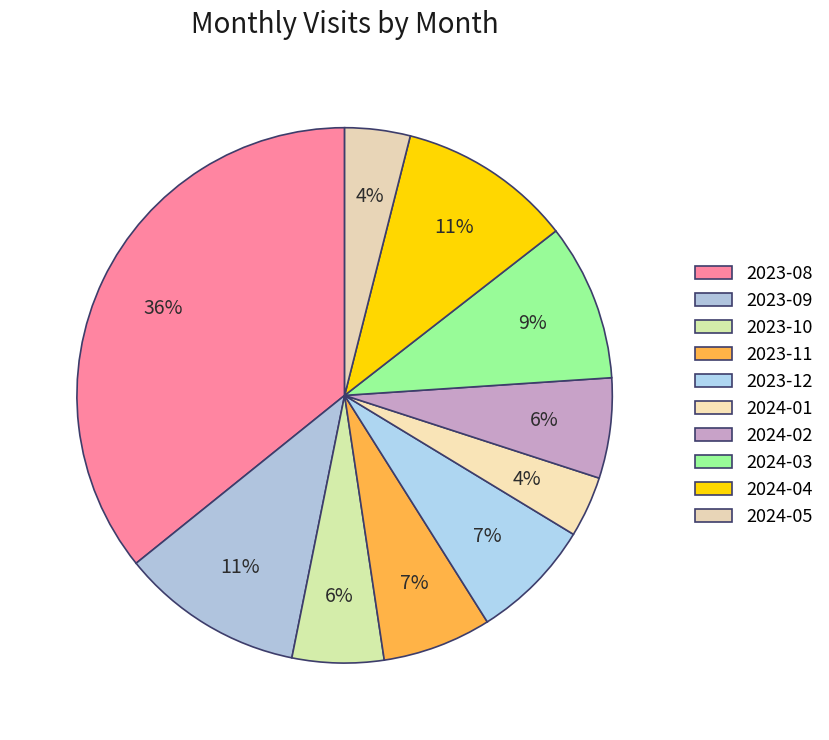

What percentage is the 2023-12 slice, to the nearest percent?

7%